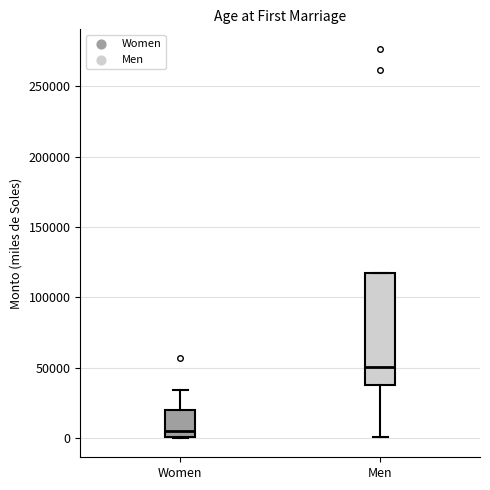

Which box's median line is the highest?

Men